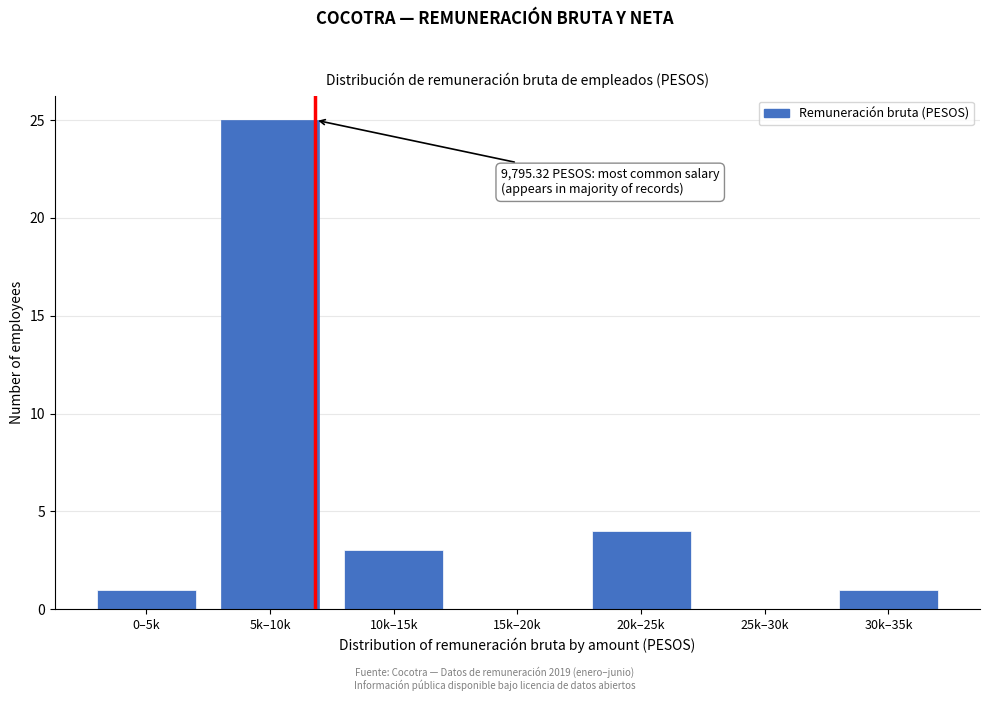

Reading left to right, transcribe all the data shown in this chart.

0–5k=1	5k–10k=25	10k–15k=3	15k–20k=0	20k–25k=4	25k–30k=0	30k–35k=1